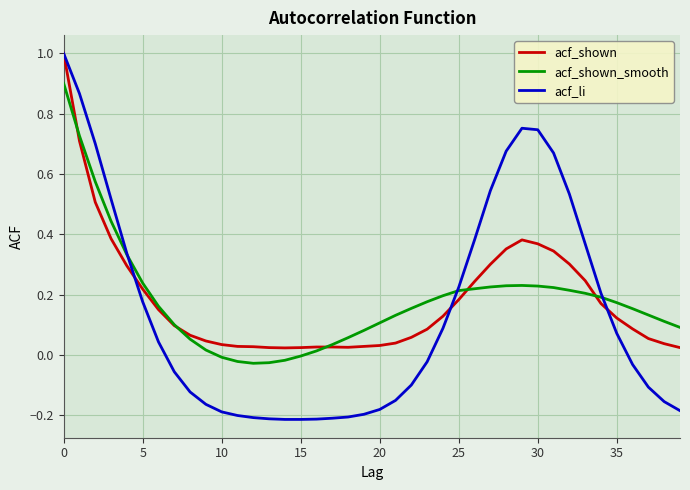

Which series has the largest range (max minus min)?

acf_li